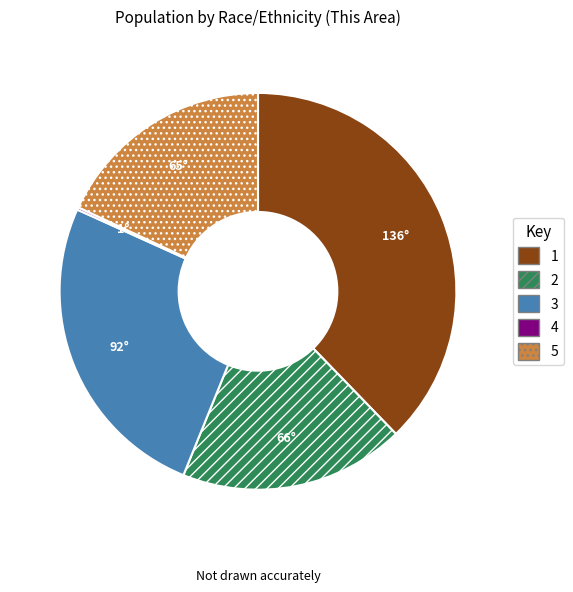

Is there a majority slice in this chart?

No